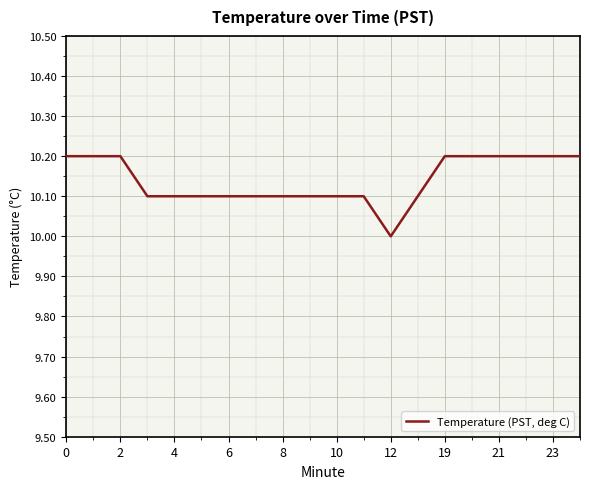

What is the sum of all values?

202.8